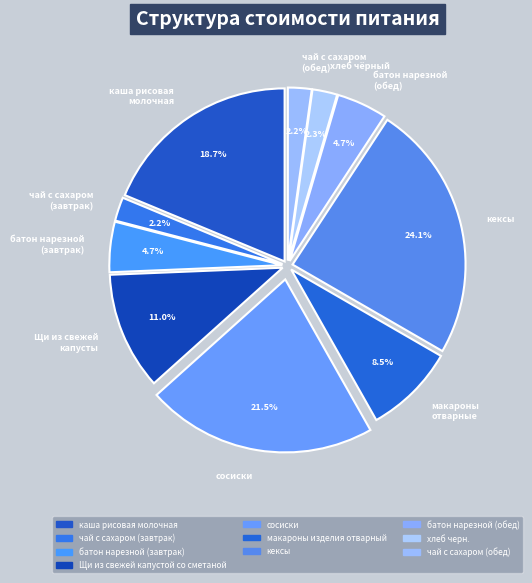

Between каша рисовая молочная and чай с сахаром (завтрак), which is larger?

каша рисовая молочная